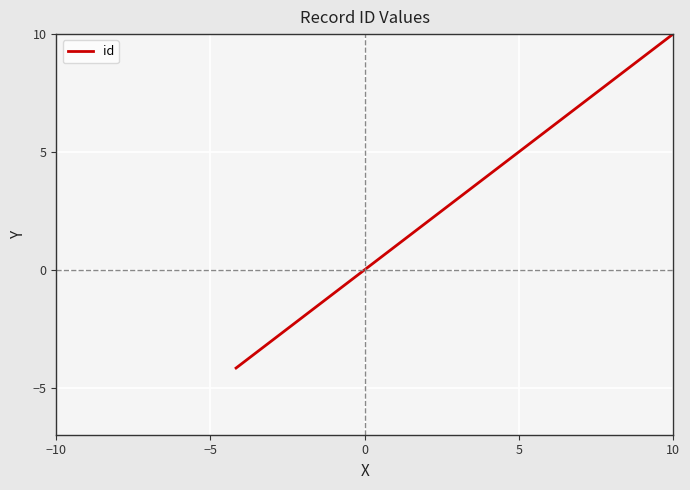

What is the minimum value shown in the chart?

-4.2